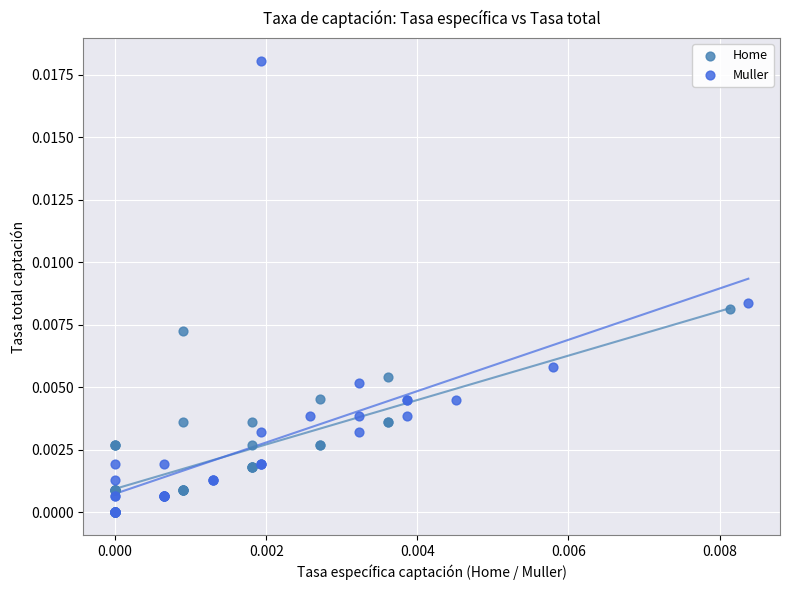

Which series contains the highest Y value?

Muller